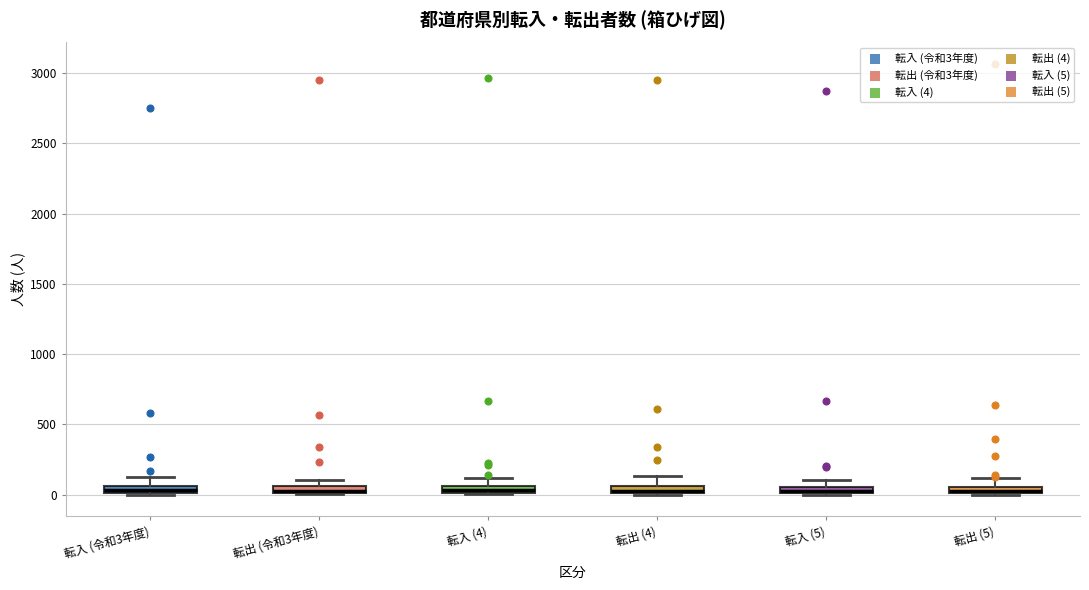

Where is the upper edge of the box for 転入 (令和3年度) on the y-axis? The values are not printed on the chart, so give them approximately, as read against the axis.

50